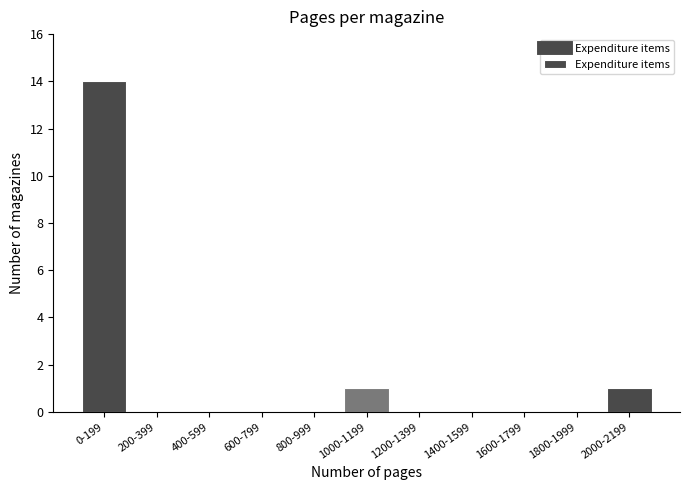

Reading right to left, what are all the values shown in this chart?

2000-2199=1	1800-1999=0	1600-1799=0	1400-1599=0	1200-1399=0	1000-1199=1	800-999=0	600-799=0	400-599=0	200-399=0	0-199=14